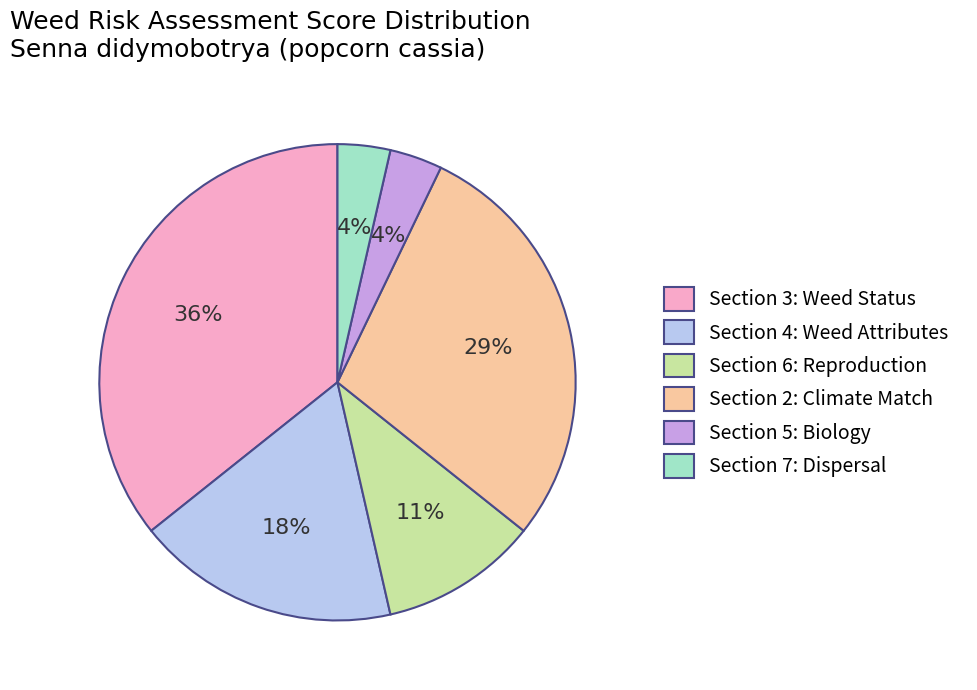

True or false: Section 3: Weed Status accounts for 26% of the total.

False